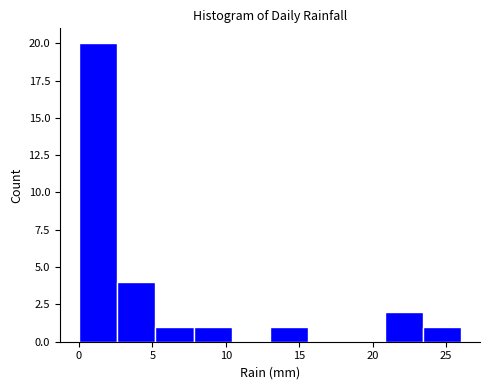

How tall is the bar that spans 20.8 to 23.4 on the x-axis? Neither the bar edges nor the heights are printed on the chart, so give them approximately, as read against the axes.

2